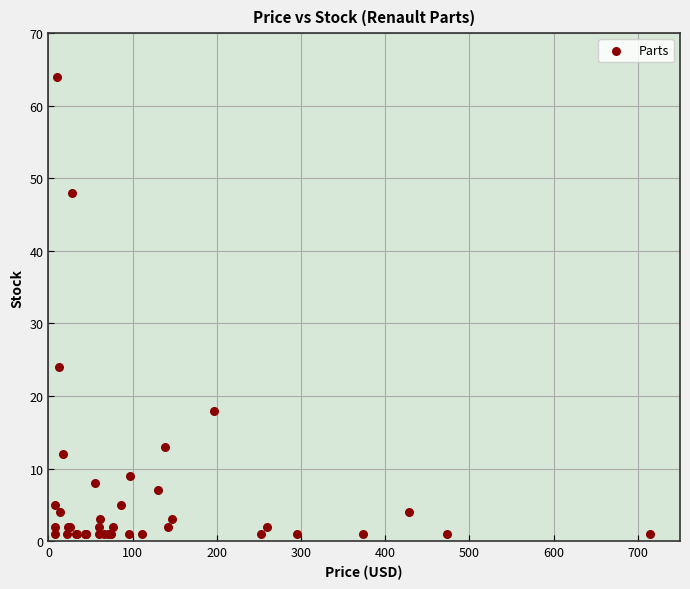

What Y value in the scatter plot is closest to 32?

24